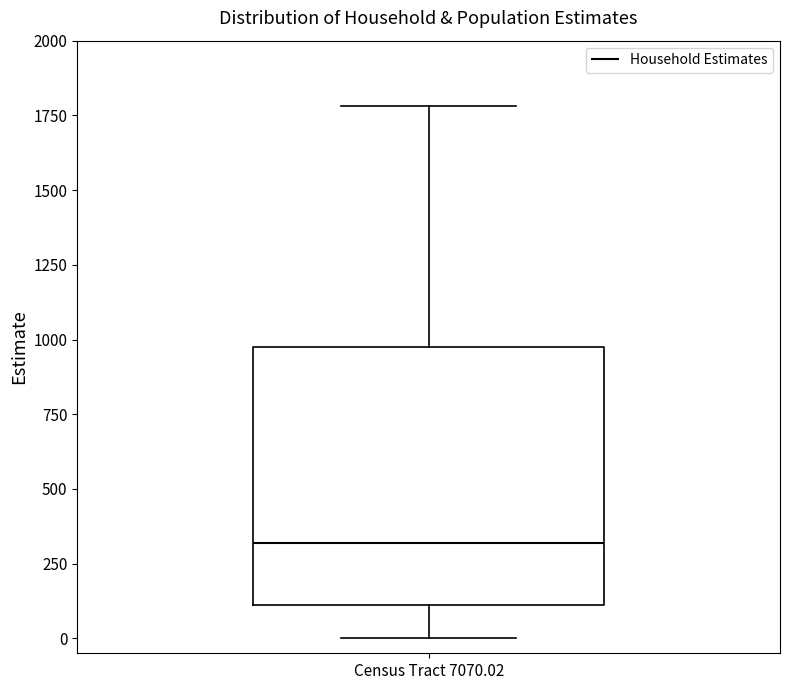

Where does the lower whisker of the box for Census Tract 7070.02 end on the y-axis? The values are not printed on the chart, so give them approximately, as read against the axis.

0